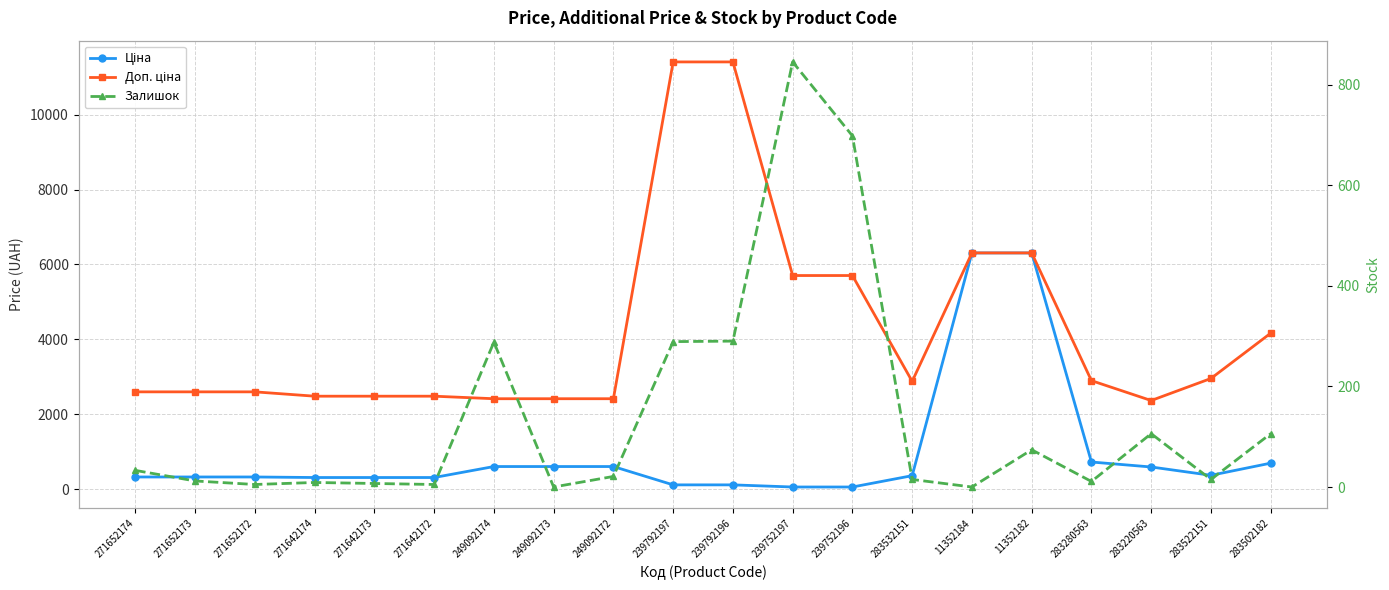

True or false: Залишок has more than 1 interior local peaks.

True